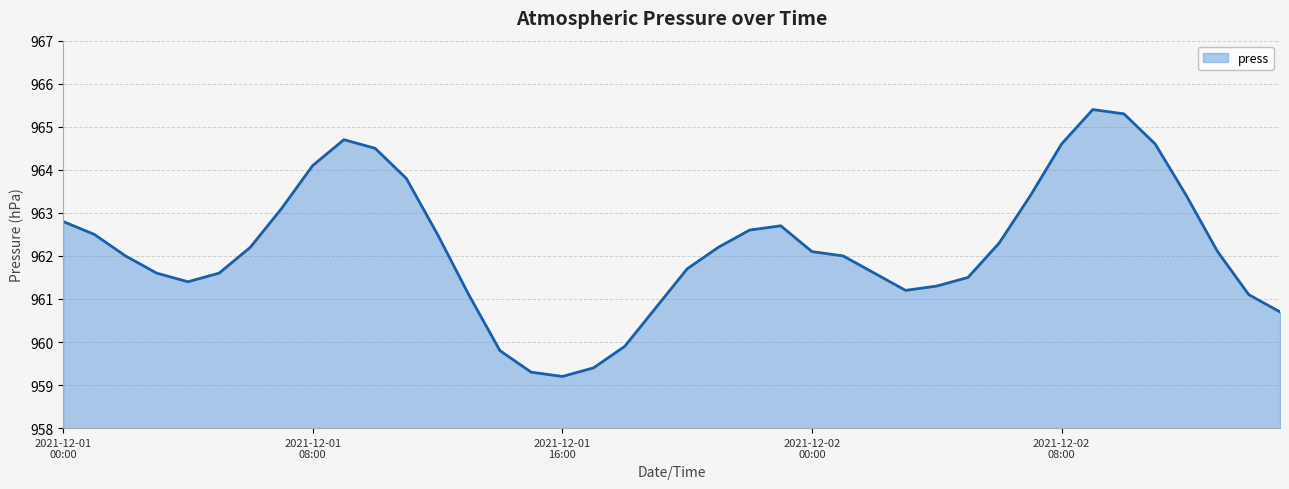

What is the greatest value displayed?

965.4